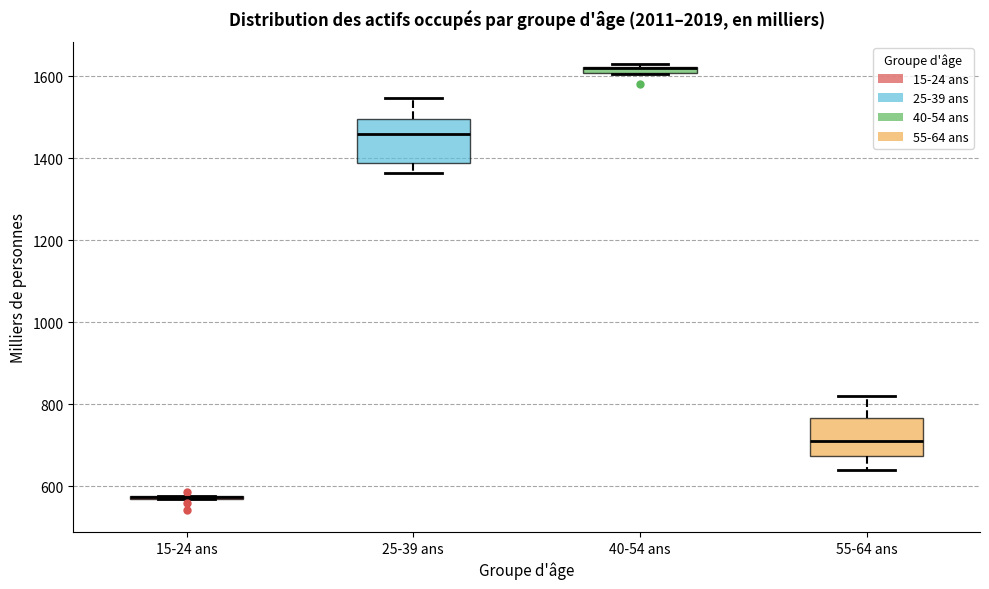

Where does the median line of the box for 55-64 ans sit on the y-axis? The values are not printed on the chart, so give them approximately, as read against the axis.

720